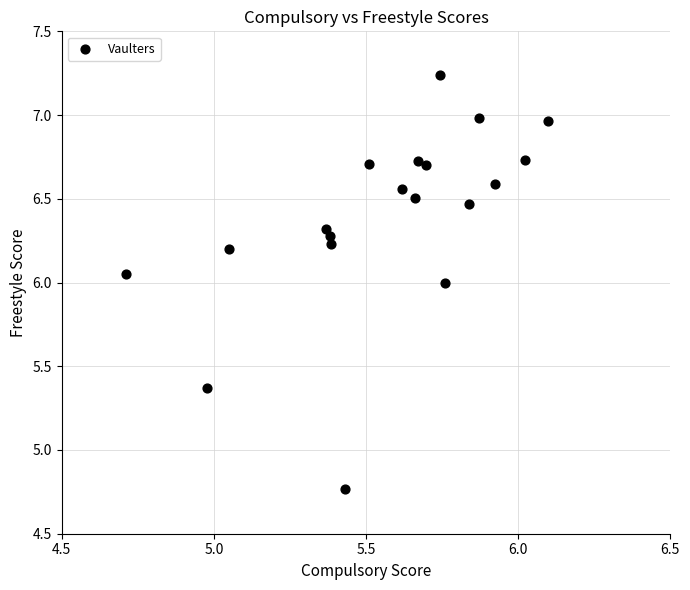

What is the range of X values (max minus min)?

1.4